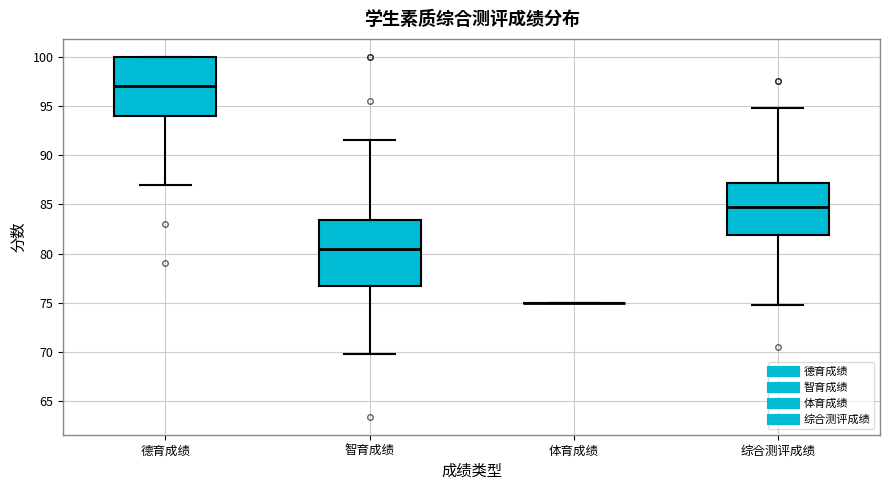

Reading left to right, transcribe this box plot: for each box, give where its median line is, the range the box spans, and where its two whiskers end, as read against the y-axis. The values are not printed on the chart, so give them approximately, as read against the axis.

德育成绩: median 97.0, box 94.0 to 100.0, whiskers 87.0 to 100.0
智育成绩: median 80.5, box 76.5 to 83.5, whiskers 70.0 to 91.5
体育成绩: box collapsed to a line at 75.0, whiskers 75.0 to 75.0
综合测评成绩: median 84.5, box 82.0 to 87.0, whiskers 75.0 to 95.0